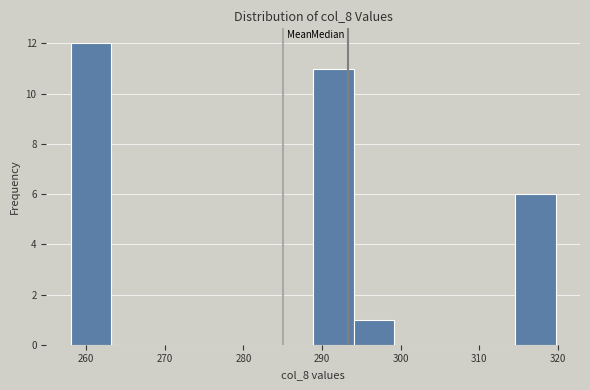

Which range on the x-axis has the tallest bar?

258 to 263